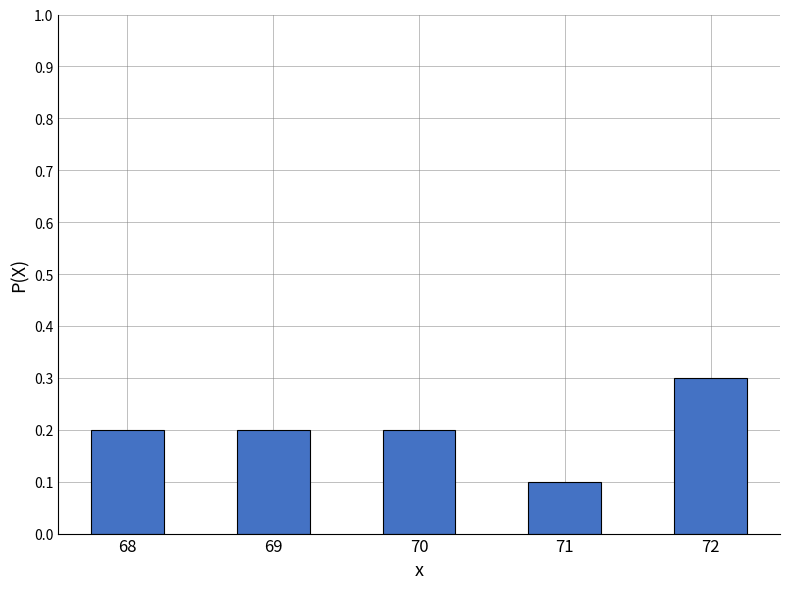

Does the chart contain stacked bars?

No